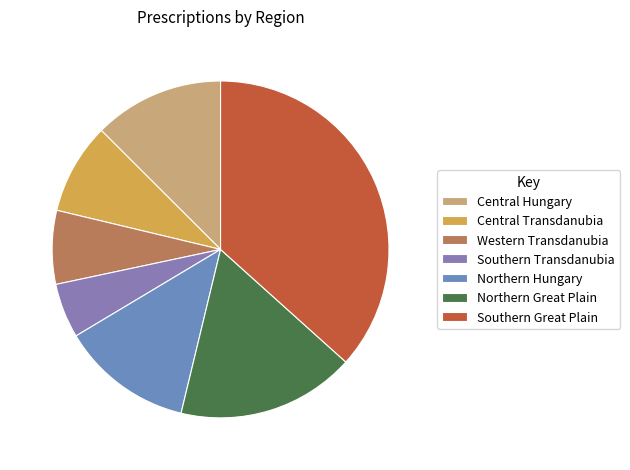

To the nearest percent, what percentage of the pie is Western Transdanubia?

7%